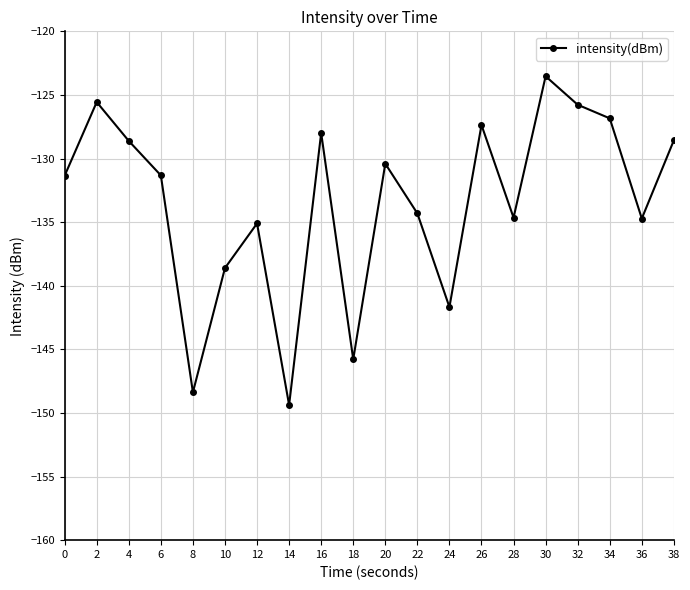

The value at 32 is -125.8. True or false?

True